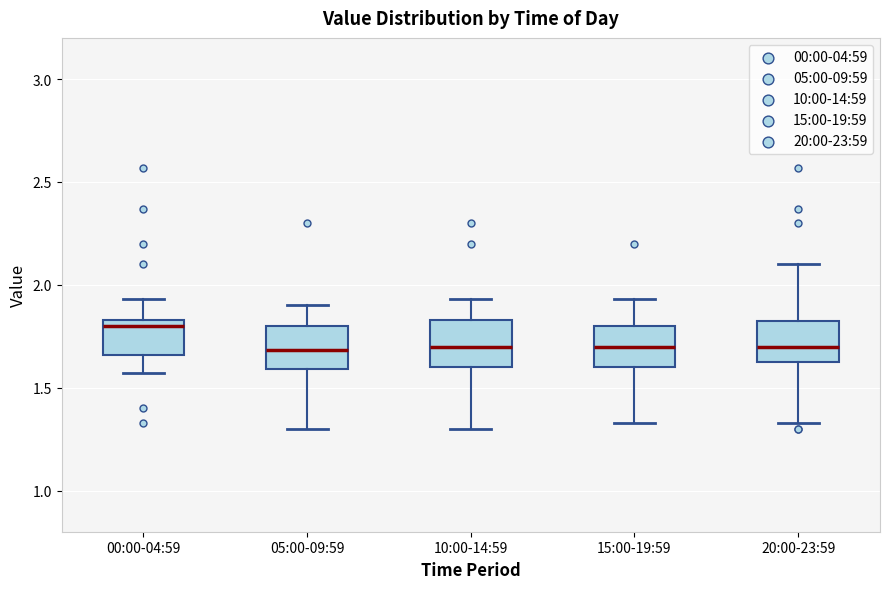

Where does the lower whisker of the box for 10:00-14:59 end on the y-axis? The values are not printed on the chart, so give them approximately, as read against the axis.

1.30